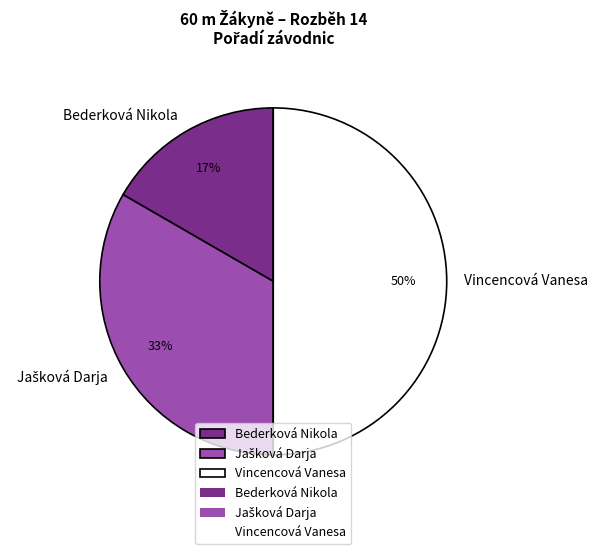

What percentage is the Vincencová Vanesa slice, to the nearest percent?

50%